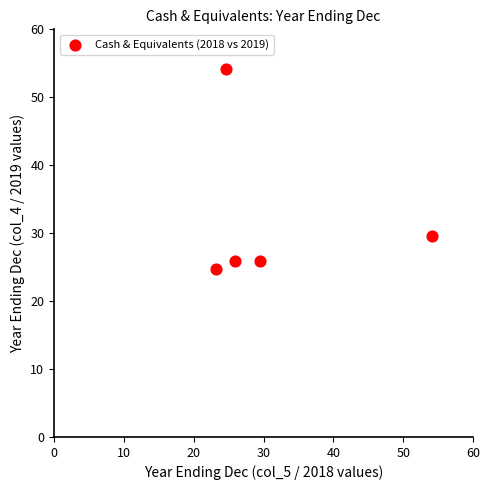

What is the average Y value?

32.0